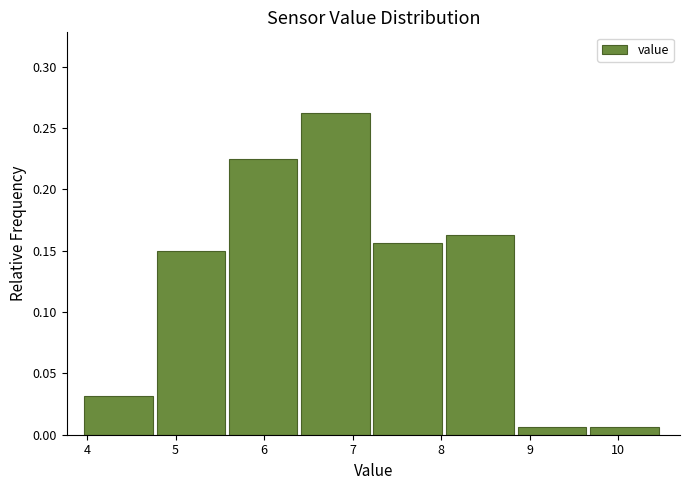

Over which range of the x-axis is the bar tallest?

6.4 to 7.2